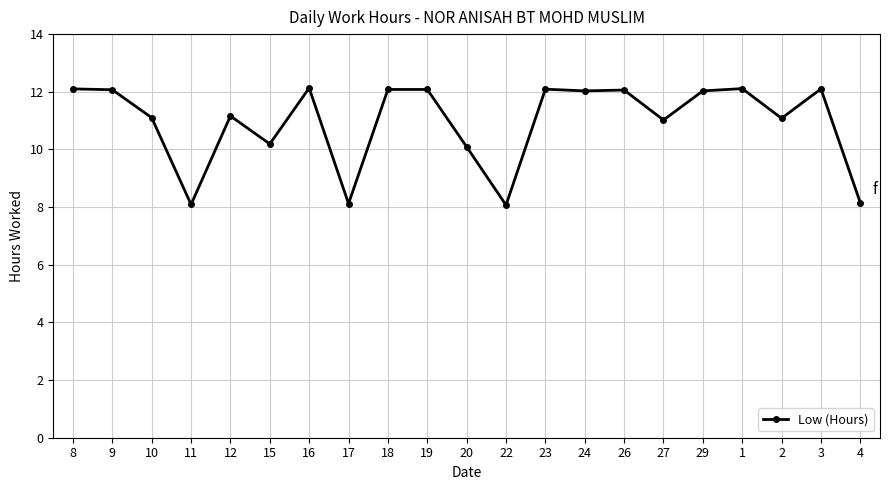

Is it true that the value at 18 is 12.1?

True